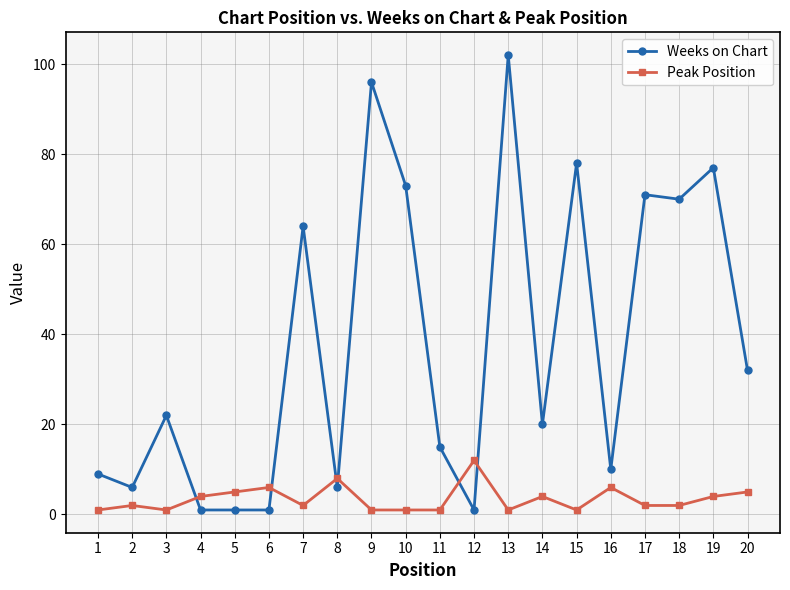

What are all the series names shown in the legend?

Weeks on Chart, Peak Position